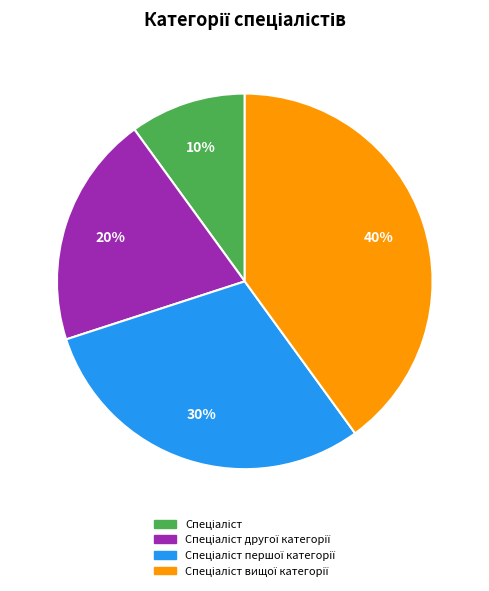

How many segments does this pie chart have?

4